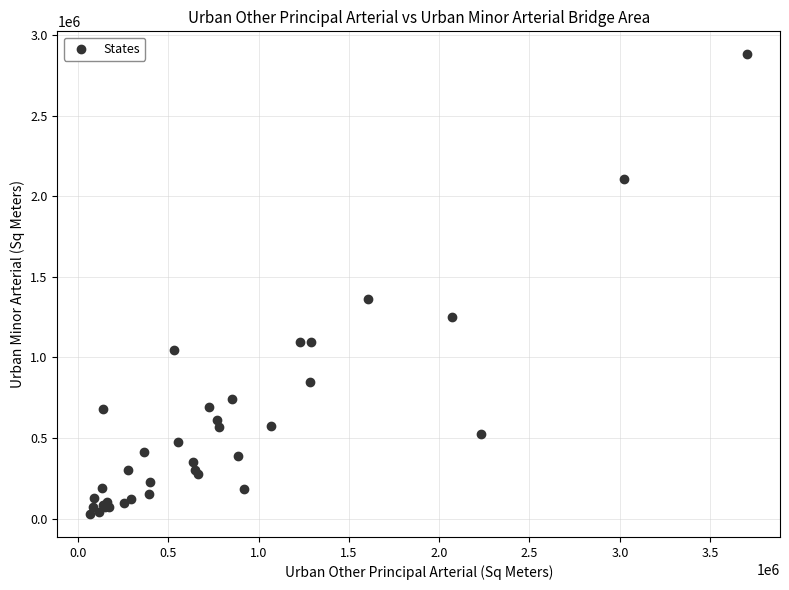

What Y value in the scatter plot is closest to 1454500?

1361844.3